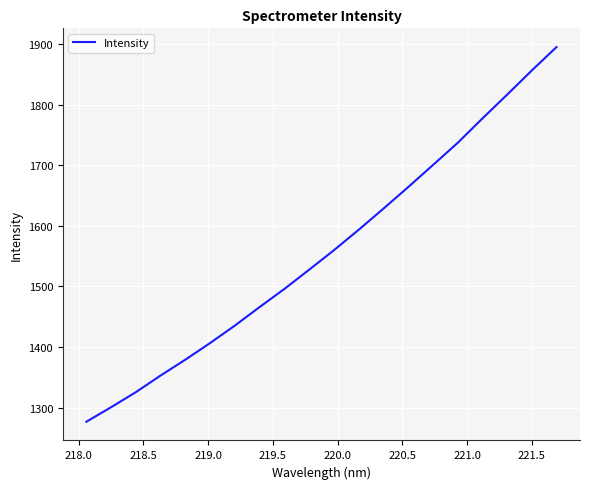

What is the smallest value displayed?

1276.6